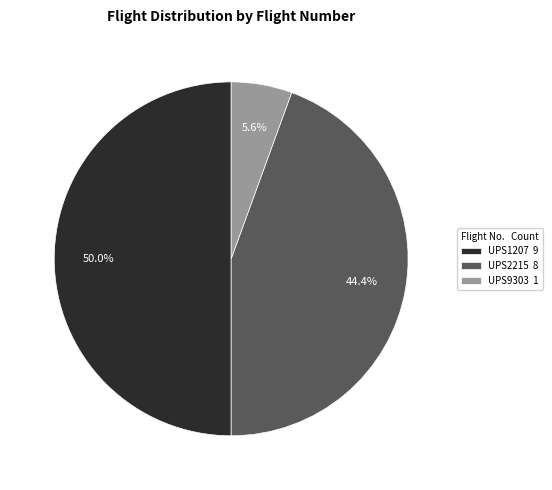

What percentage is the UPS9303 slice, to the nearest percent?

6%